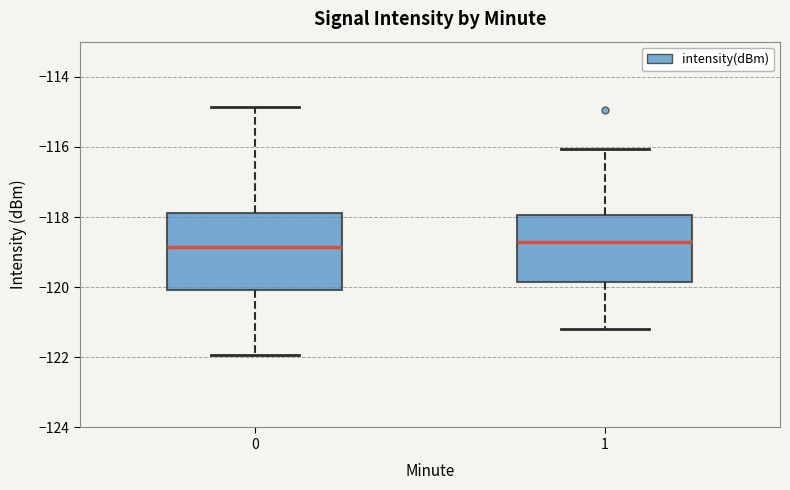

Where does the median line of the box at x = 0 sit on the y-axis? The values are not printed on the chart, so give them approximately, as read against the axis.

-118.8